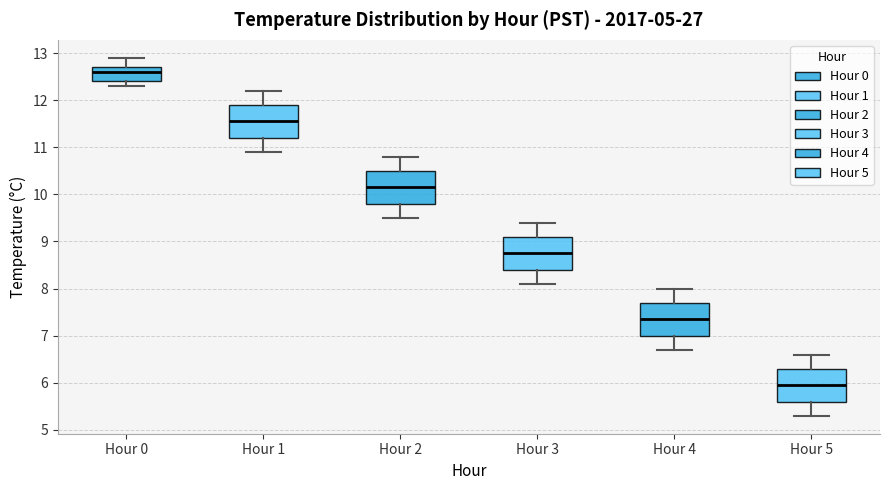

Which box's median line is the highest?

Hour 0